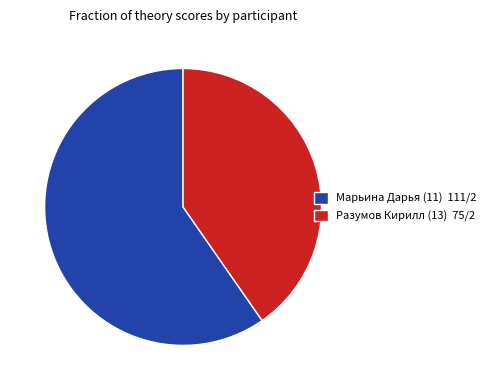

What is the ratio of the value at Марьина Дарья (11) 111/2 to the value at Разумов Кирилл (13) 75/2?

1.5